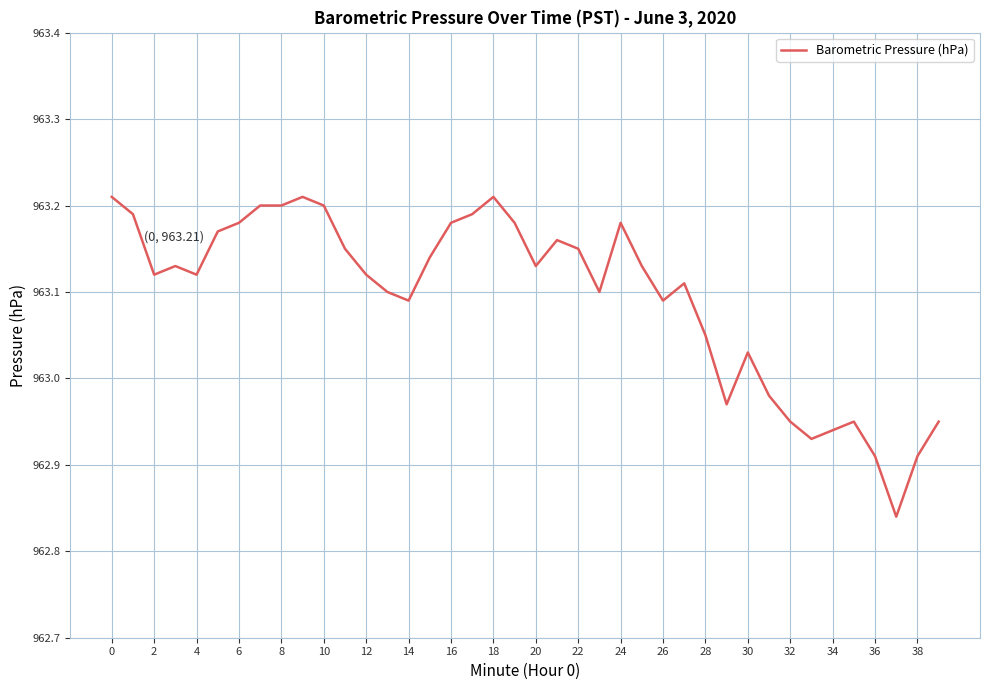

Which label corresponds to the smallest value in the chart?

37